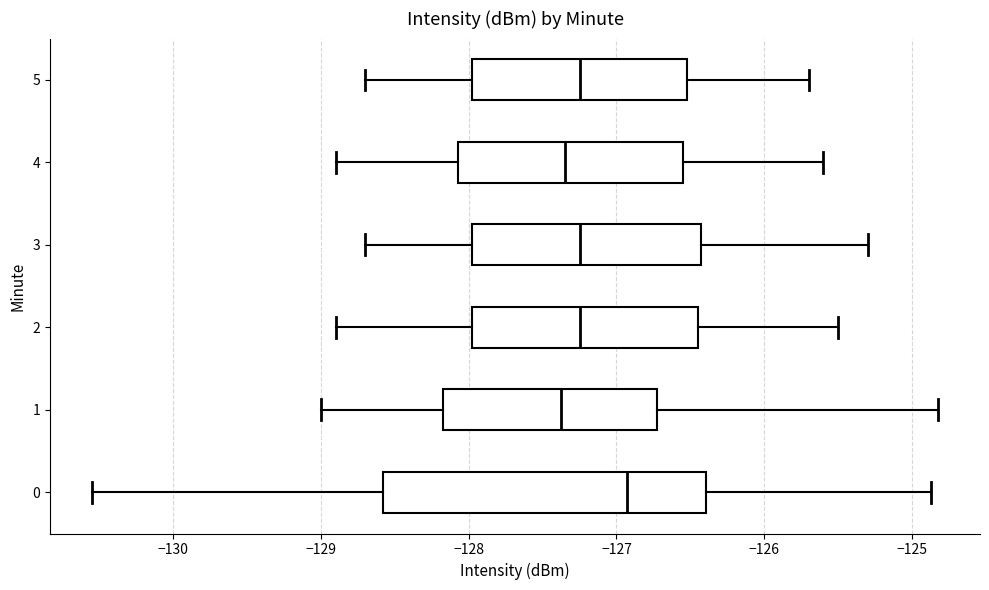

Reading bottom to top, transcribe this box plot: for each box, give where its median line is, the range the box spans, and where its two whiskers end, as read against the x-axis. The values are not printed on the chart, so give them approximately, as read against the axis.

0: median -126.9, box -128.6 to -126.4, whiskers -130.5 to -124.9
1: median -127.4, box -128.2 to -126.7, whiskers -129.0 to -124.8
2: median -127.2, box -128.0 to -126.4, whiskers -128.9 to -125.5
3: median -127.2, box -128.0 to -126.4, whiskers -128.7 to -125.3
4: median -127.3, box -128.1 to -126.5, whiskers -128.9 to -125.6
5: median -127.2, box -128.0 to -126.5, whiskers -128.7 to -125.7